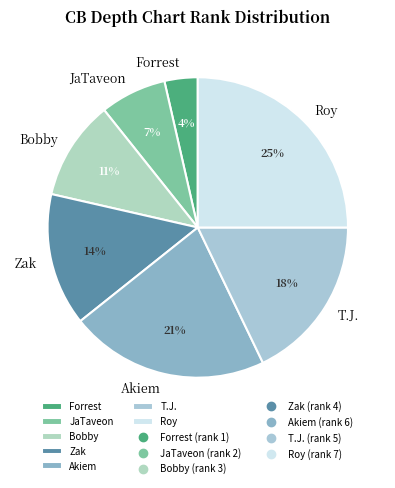

How many slices are in this pie chart?

7